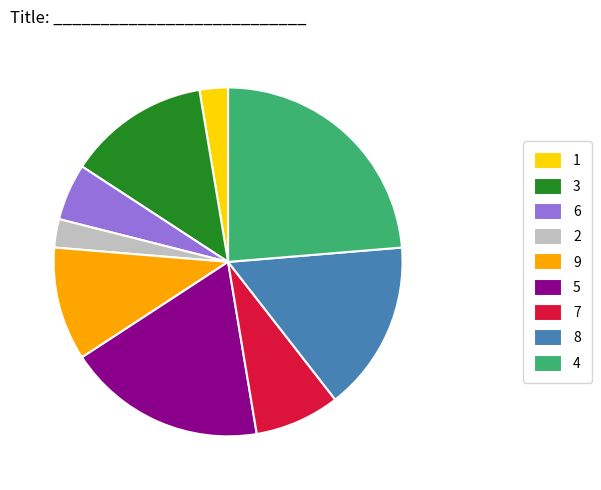

What is the largest slice in the pie chart?

4